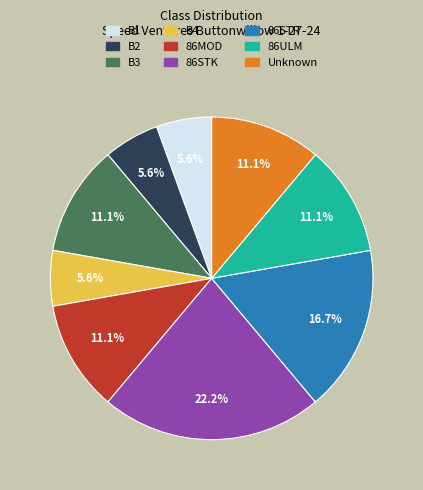

Combined, what portion of the pie is B3 and 86ULM?

22.2%